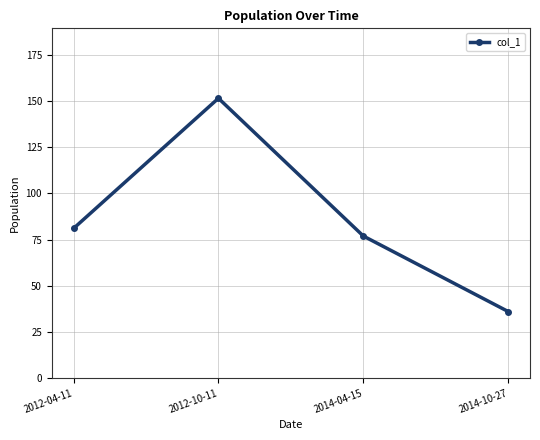

Is it true that the value at 2012-04-11 is 81.0?

True